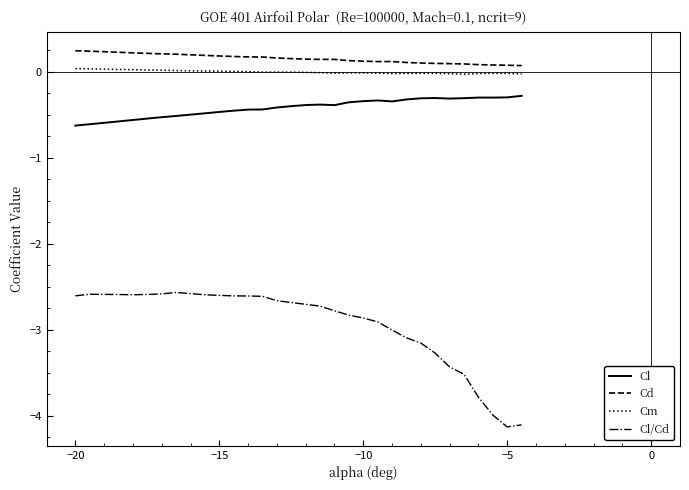

What is the difference between the maximum and minimum values in the Cl/Cd series?

1.6